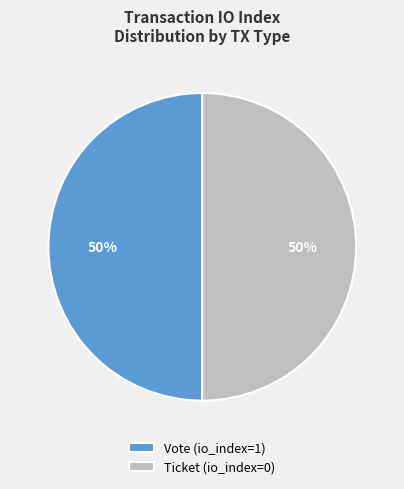

Combined, do Vote (io_index=1) and Ticket (io_index=0) account for over 50%?

Yes